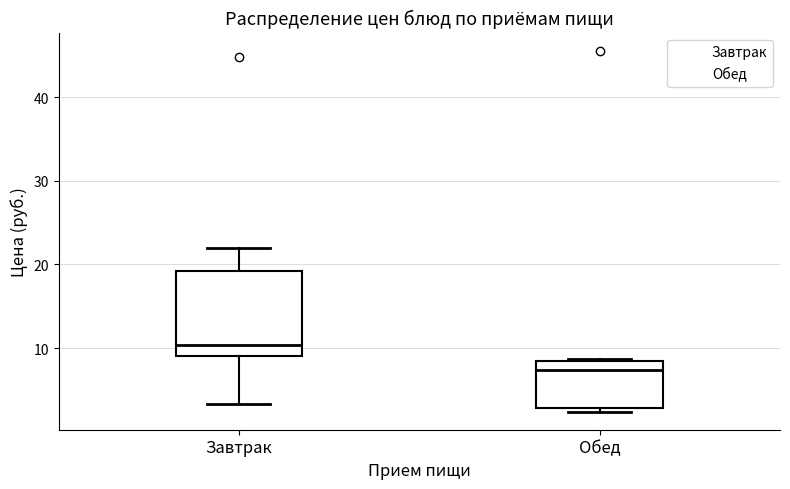

Which box is the tallest, from its lower edge to its upper edge?

Завтрак